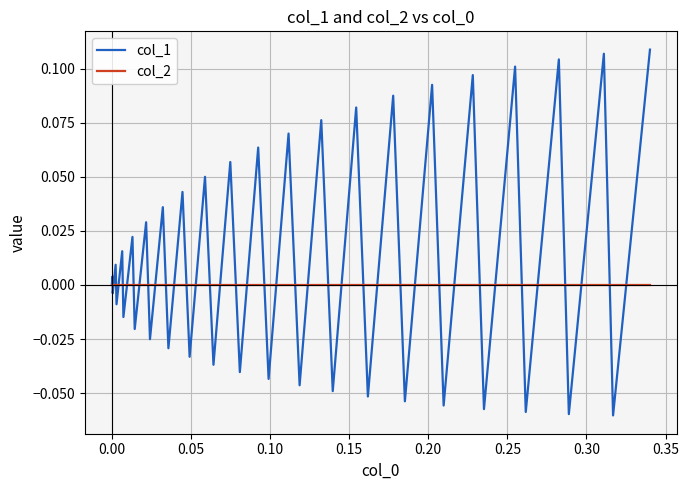

List the series in order of their peak value, highest first.

col_1, col_2